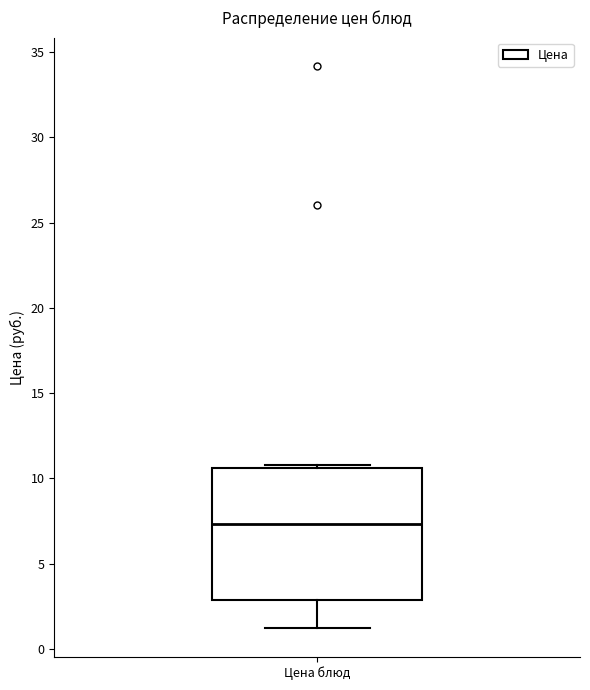

Transcribe this box plot: give where the median line is, the range the box spans, and where the two whiskers end, as read against the y-axis. The values are not printed on the chart, so give them approximately, as read against the axis.

median 7.5, box 3.0 to 10.5, whiskers 1.0 to 11.0